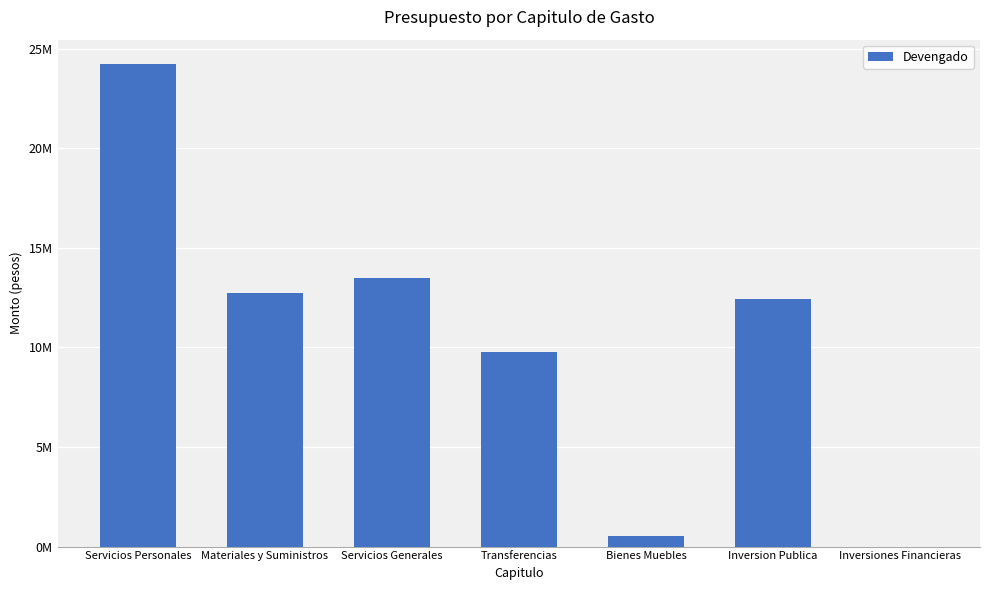

Are the bars horizontal?

No